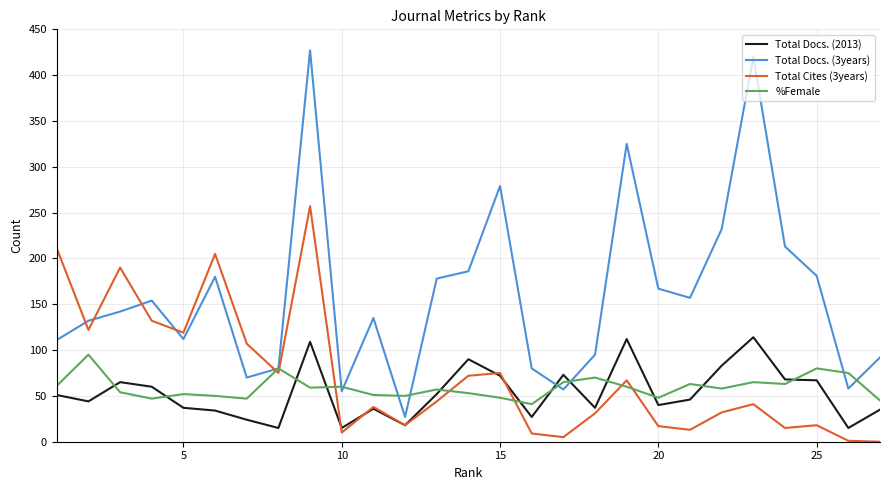

Which series has the largest range (max minus min)?

Total Docs. (3years)